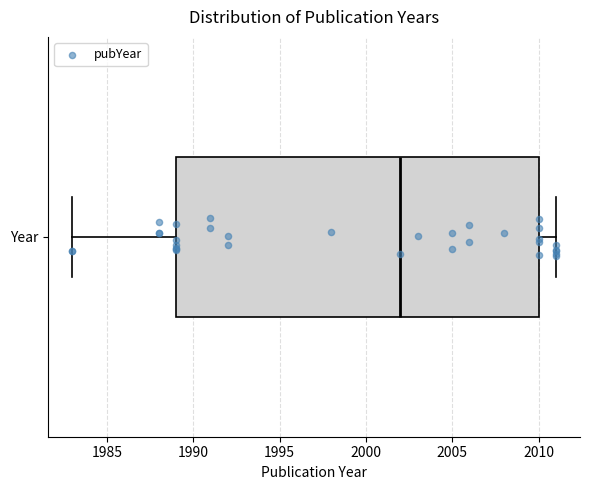

Where does the left whisker of the box for Year end on the x-axis? The values are not printed on the chart, so give them approximately, as read against the axis.

1983